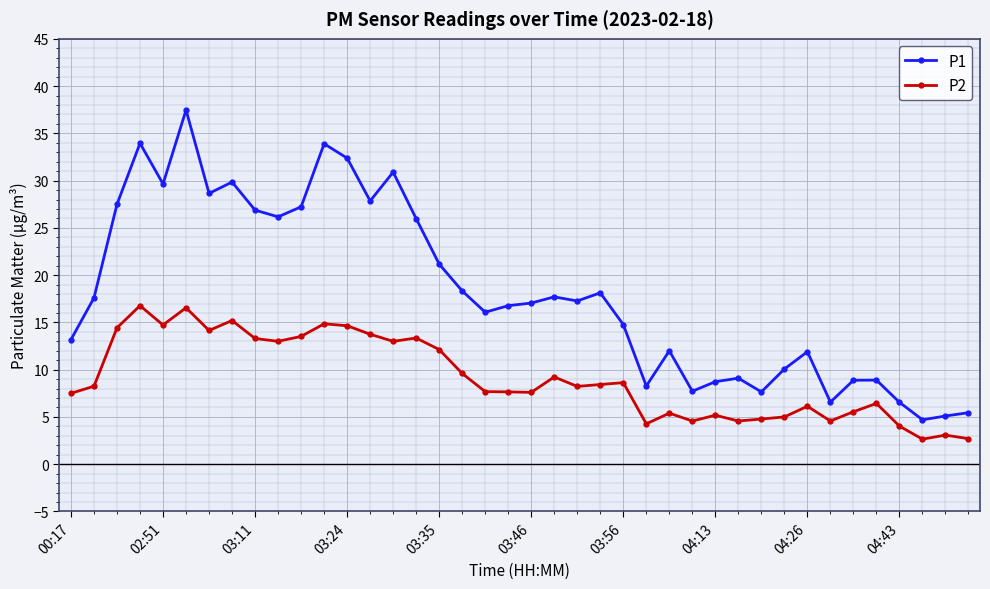

List the series in order of their peak value, highest first.

P1, P2